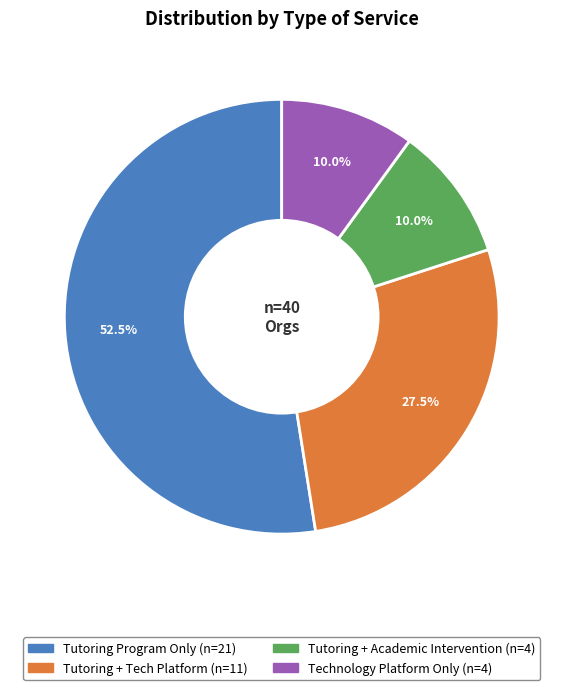

Is there any slice that represents more than half of the pie?

Yes